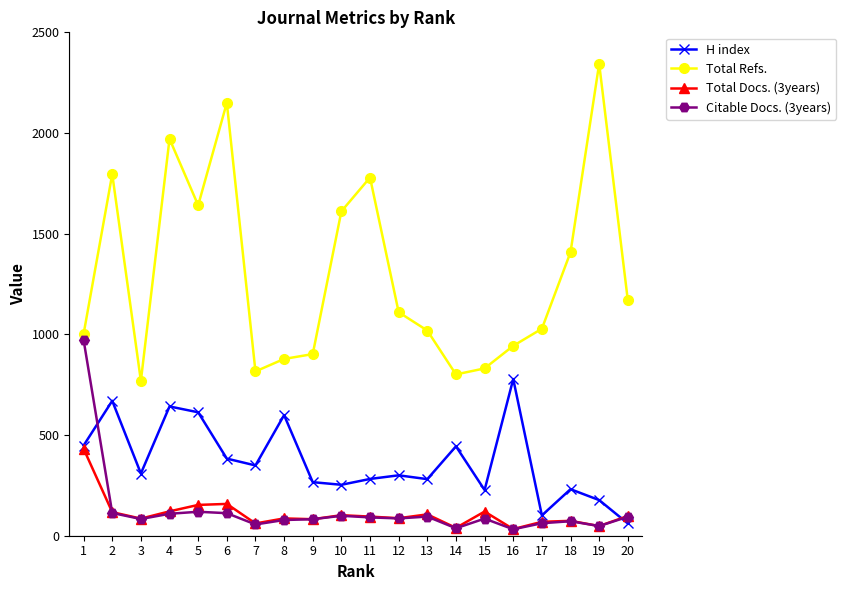

At how many categories does at least one series exceed 51?

20